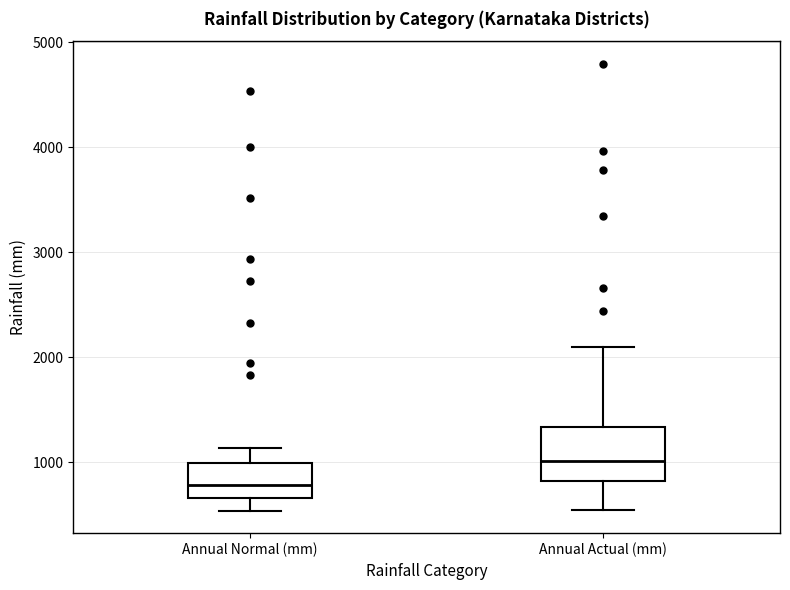

Which box's median line is the highest?

Annual Actual (mm)